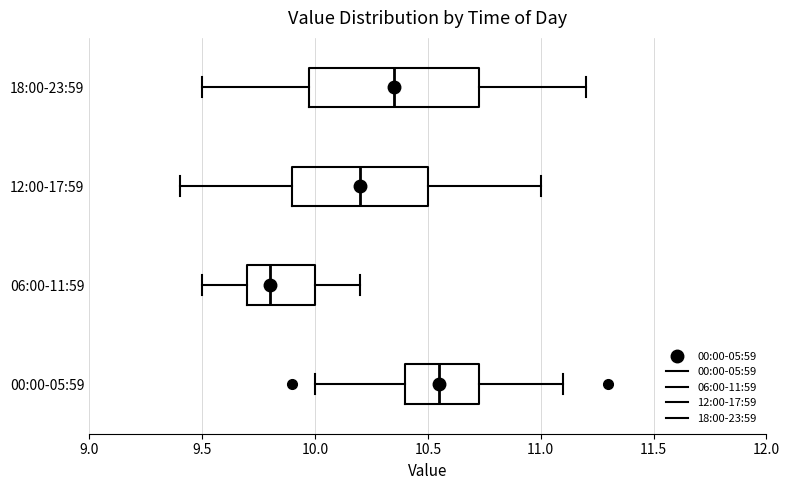

Reading bottom to top, transcribe this box plot: for each box, give where its median line is, the range the box spans, and where its two whiskers end, as read against the x-axis. The values are not printed on the chart, so give them approximately, as read against the axis.

00:00-05:59: median 10.55, box 10.40 to 10.75, whiskers 10.00 to 11.10
06:00-11:59: median 9.80, box 9.70 to 10.00, whiskers 9.50 to 10.20
12:00-17:59: median 10.20, box 9.90 to 10.50, whiskers 9.40 to 11.00
18:00-23:59: median 10.35, box 10.00 to 10.75, whiskers 9.50 to 11.20